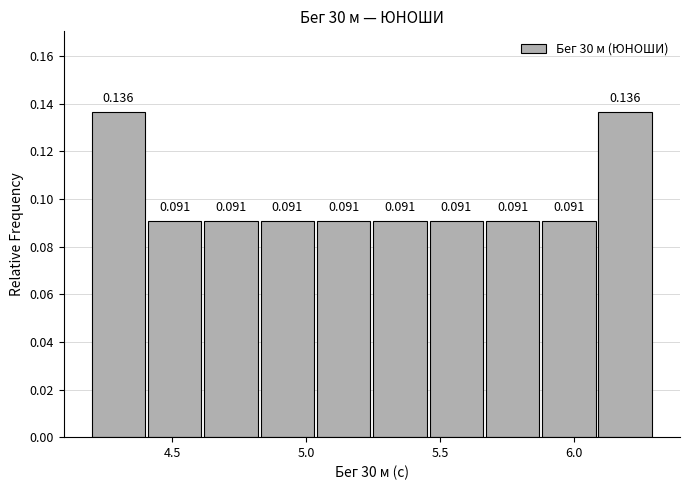

What is the height of the bar covering 5.88 to 6.09 on the x-axis? The bar edges are not printed on the chart, so give them approximately, as read against the axis.

0.091